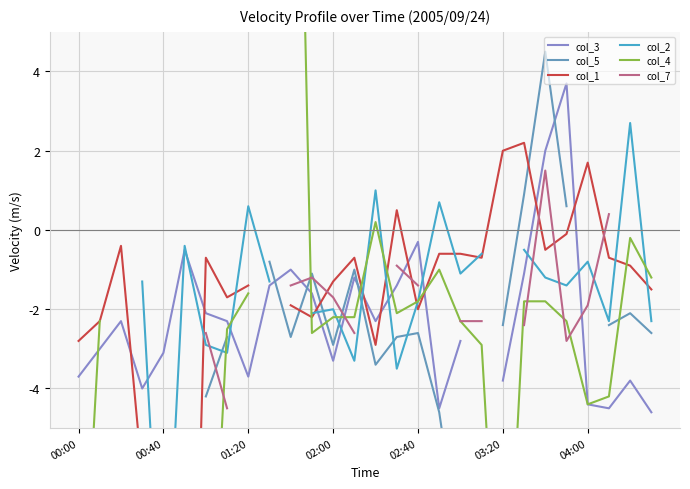

How many interior local peaks does the col_7 series have?

2